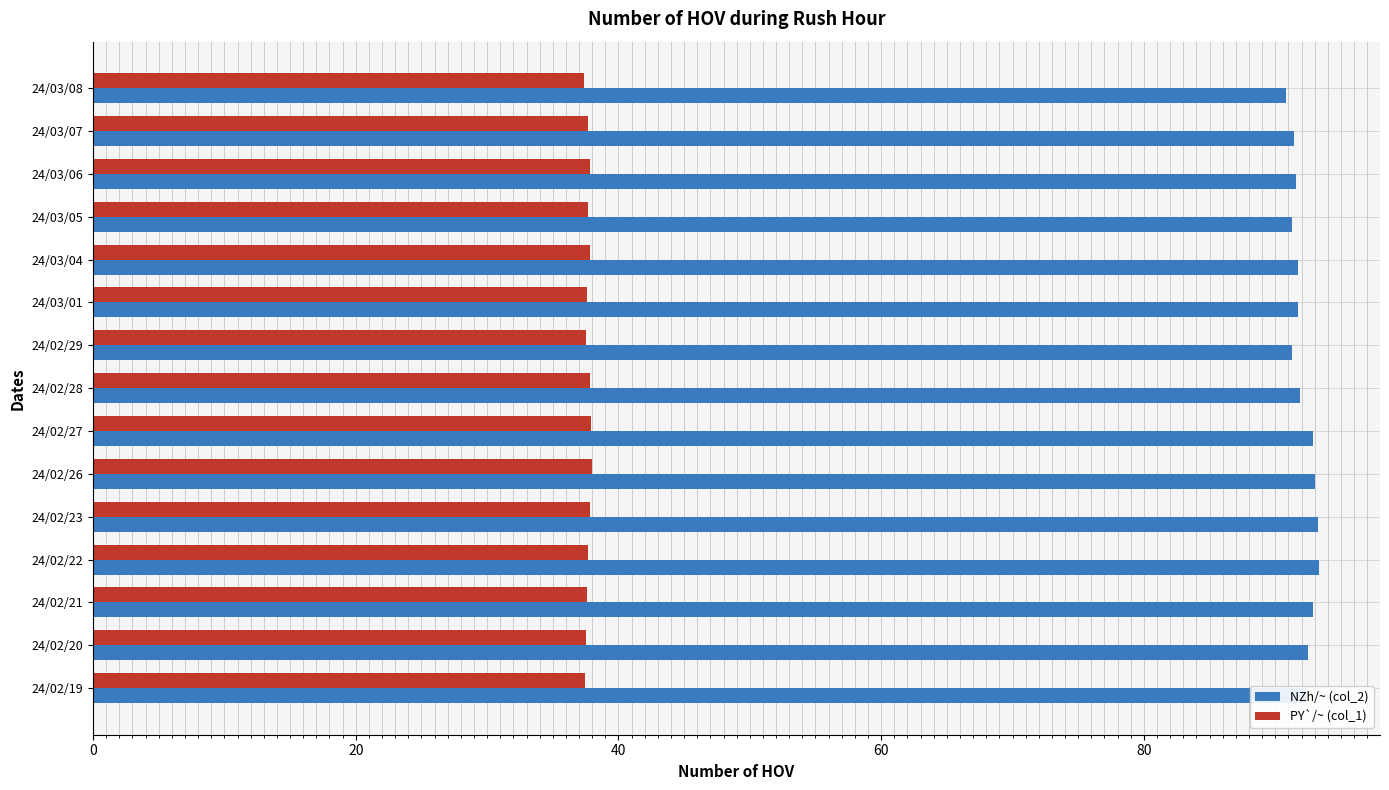

What is the lowest value of the PY`/~ (col_1) series?

37.4